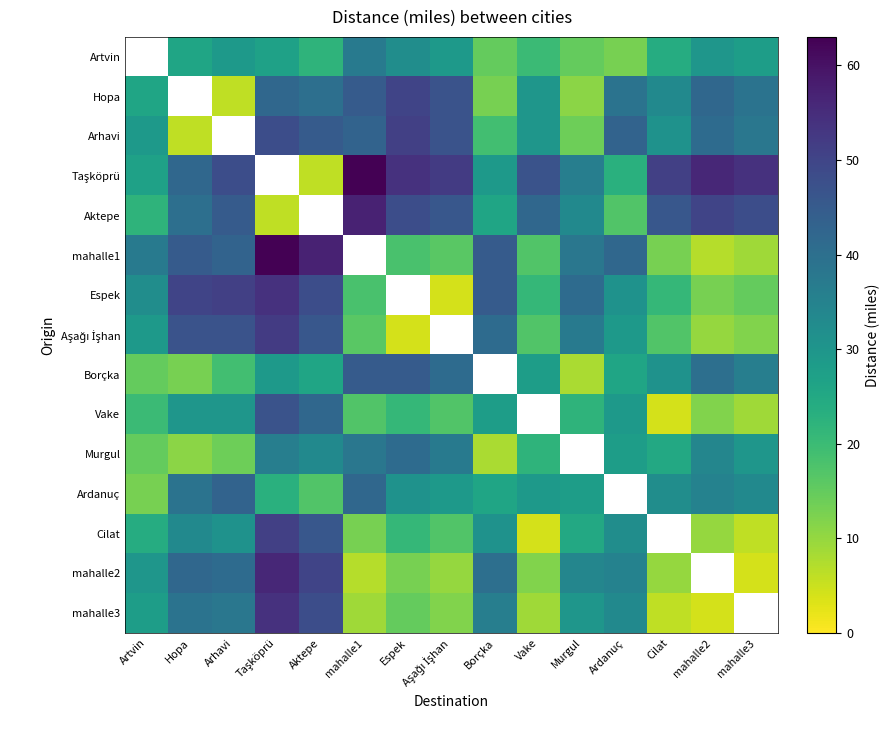

Count the number of data series in this chart.

15